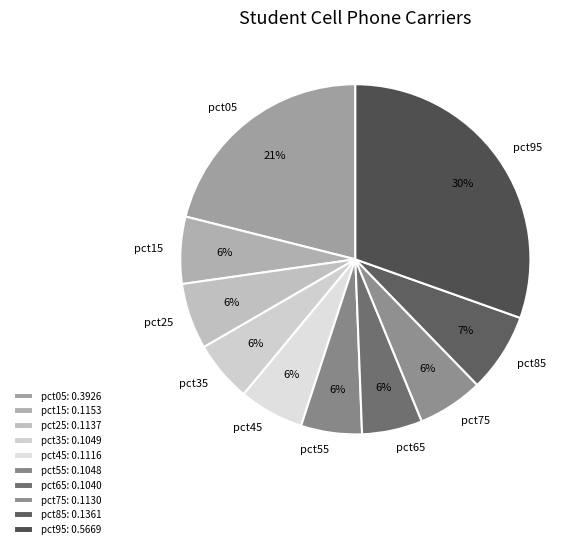

Does pct75 represent more than half of the total?

No